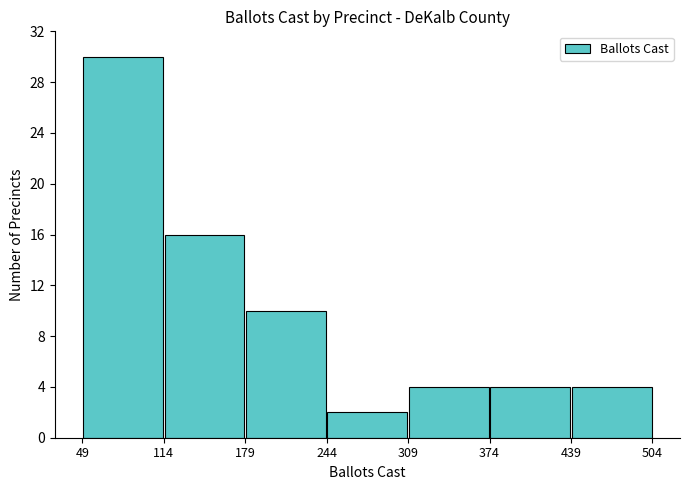

Which range on the x-axis has the tallest bar?

49 to 114